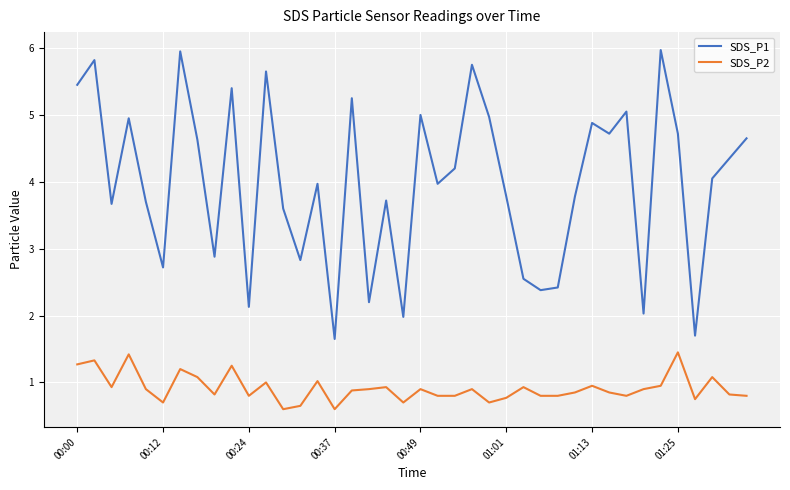

Which series has the widest spread of values?

SDS_P1